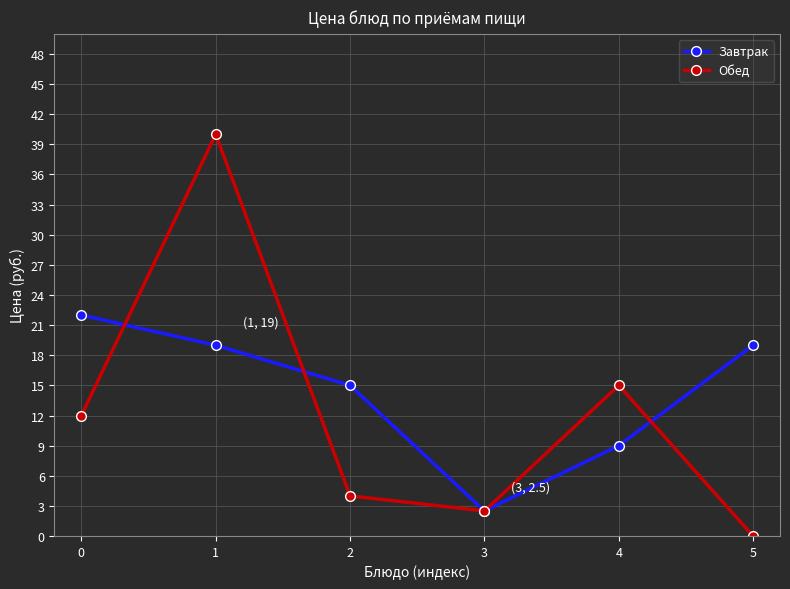

At which label does Завтрак reach its minimum?

3